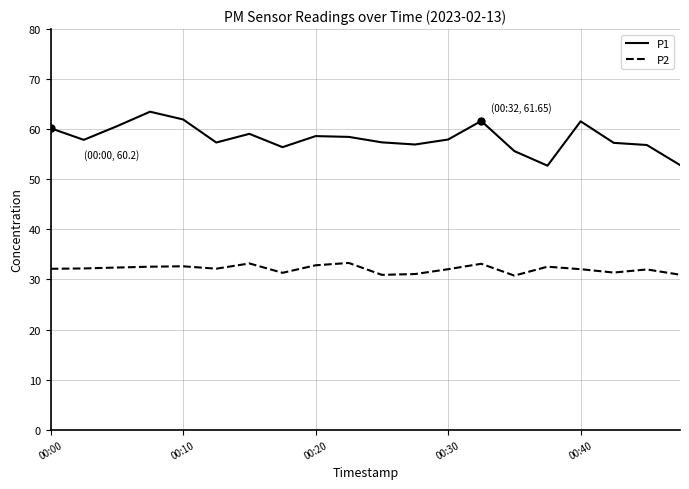

At how many categories does at least one series exceed 49?

20